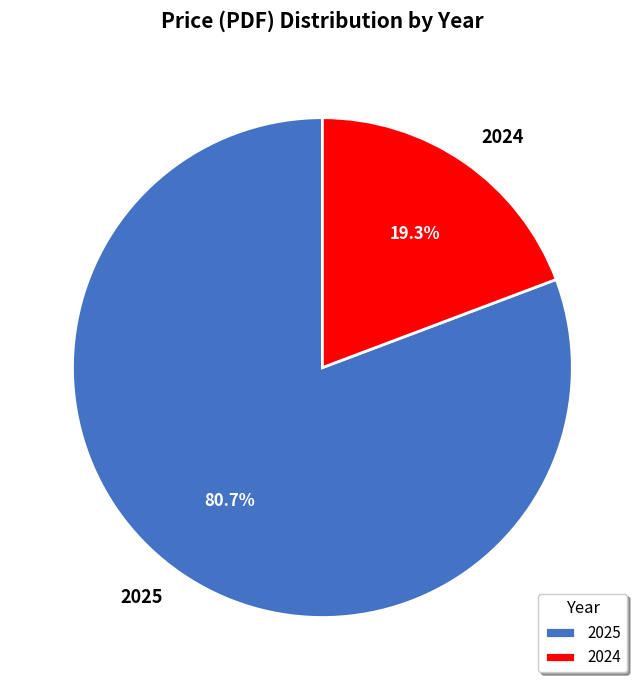

Which category has the smallest portion of the pie?

2024